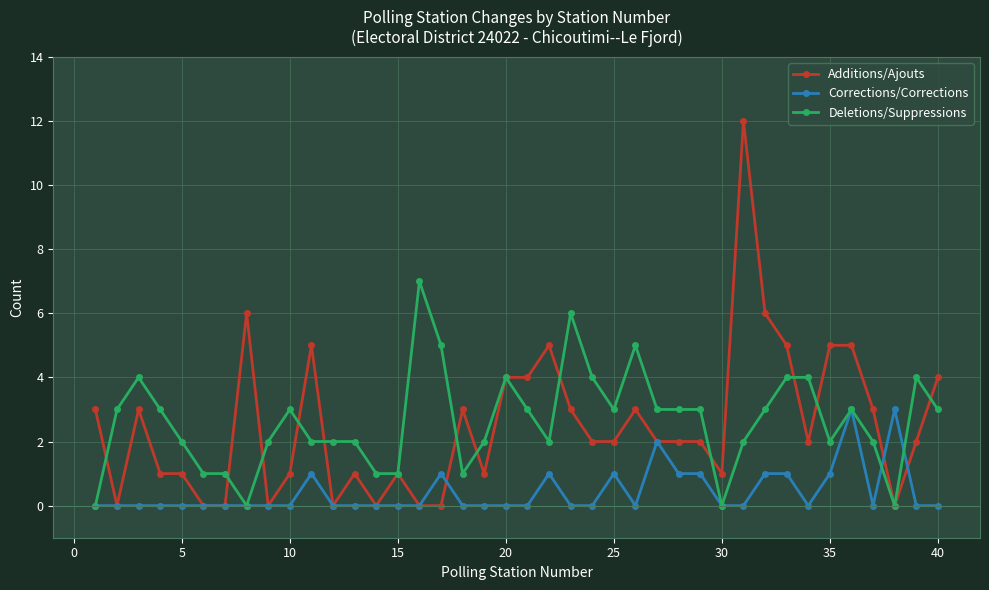

List the series in order of their peak value, lowest first.

Corrections/Corrections, Deletions/Suppressions, Additions/Ajouts